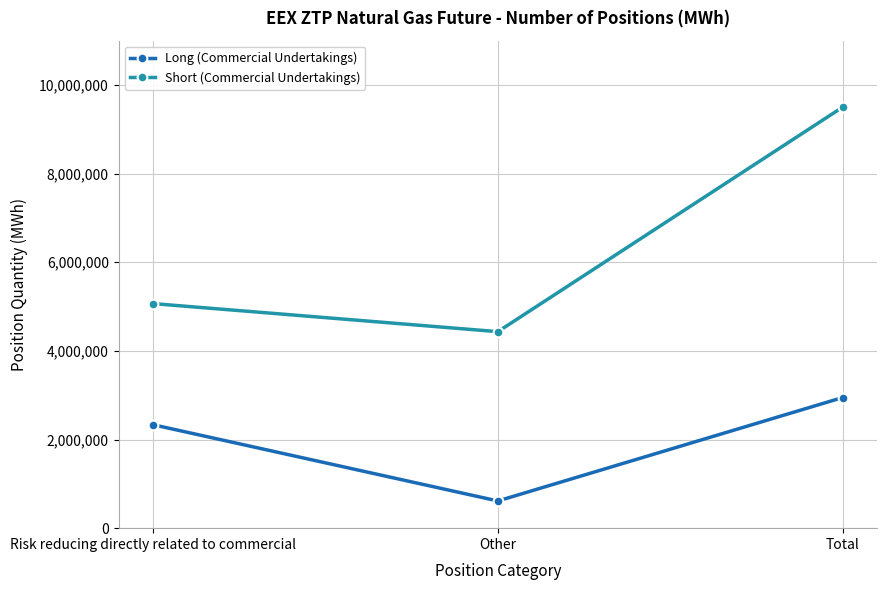

What is the spread (max minus min) of values at Other?

3820365